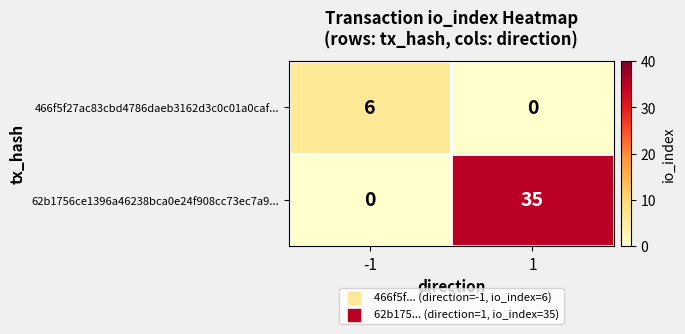

What is the average value of the 62b1756ce1396a46238bca0e24f908cc73ec7a9... series?

18